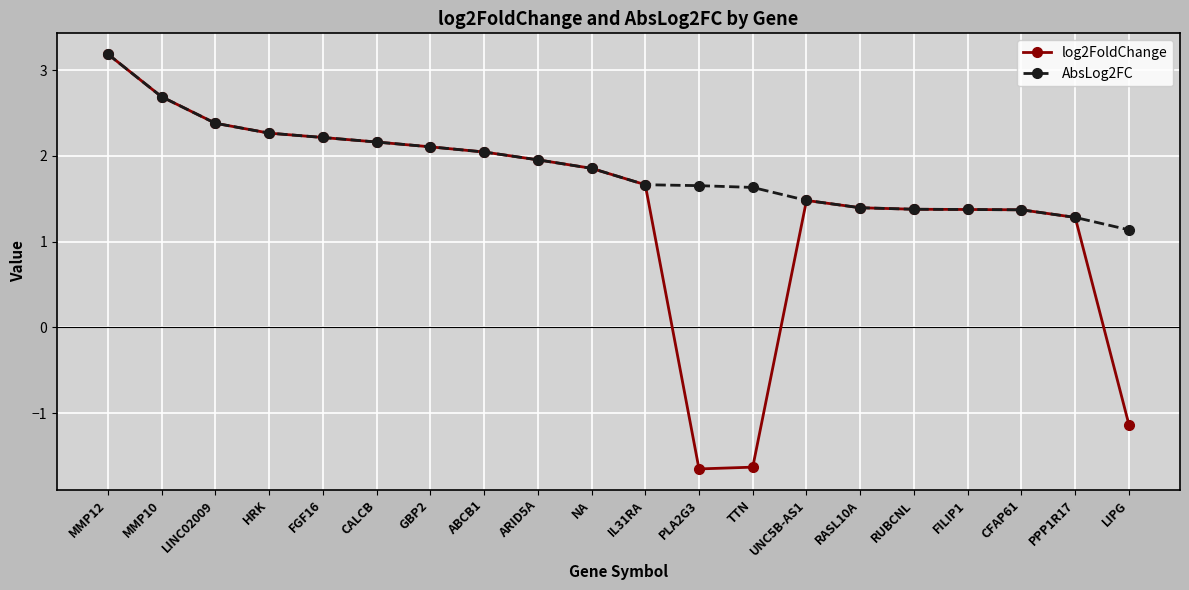

Which series has the largest range (max minus min)?

log2FoldChange